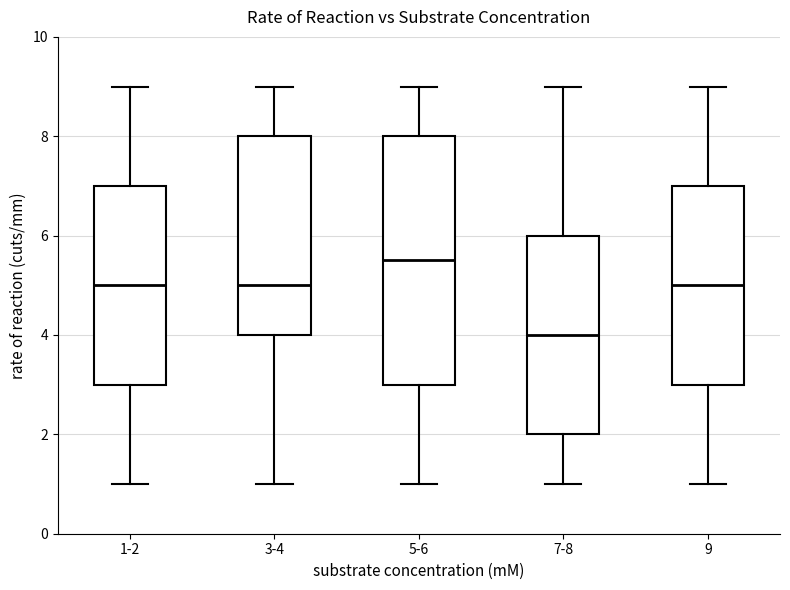

Reading left to right, read every box against the y-axis: the position of its median line, the range the box covers, and the ends of its whiskers. The values are not printed on the chart, so give them approximately, as read against the axis.

1-2: median 5.0, box 3.0 to 7.0, whiskers 1.0 to 9.0
3-4: median 5.0, box 4.0 to 8.0, whiskers 1.0 to 9.0
5-6: median 5.6, box 3.0 to 8.0, whiskers 1.0 to 9.0
7-8: median 4.0, box 2.0 to 6.0, whiskers 1.0 to 9.0
9: median 5.0, box 3.0 to 7.0, whiskers 1.0 to 9.0